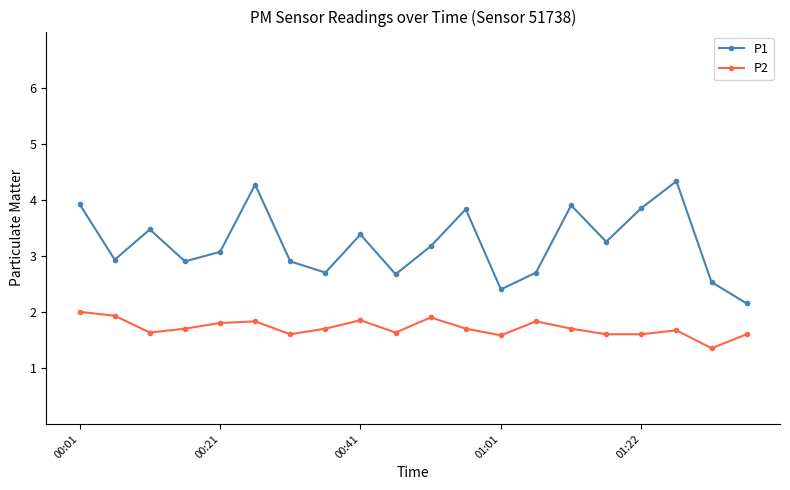

List the series in order of their peak value, lowest first.

P2, P1